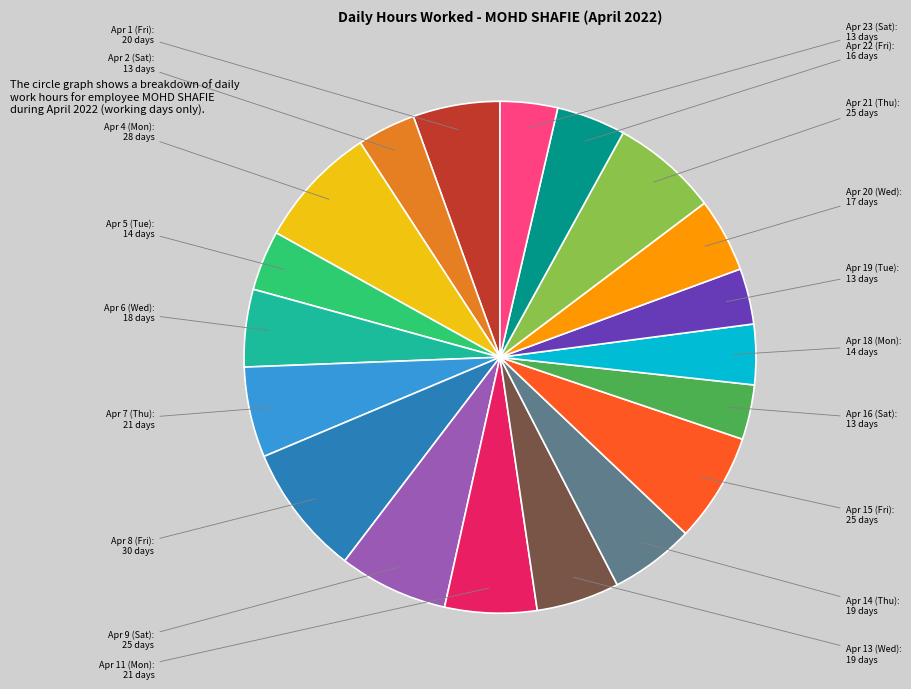

The Apr 1 (Fri) slice represents 1% of the pie. True or false?

False